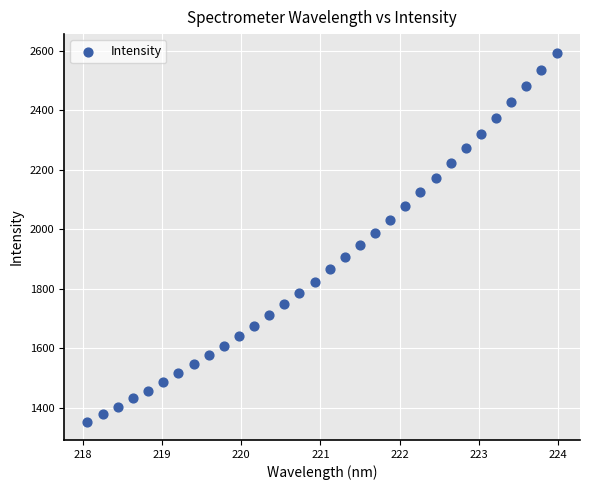

What is the range of X values (max minus min)?

5.9